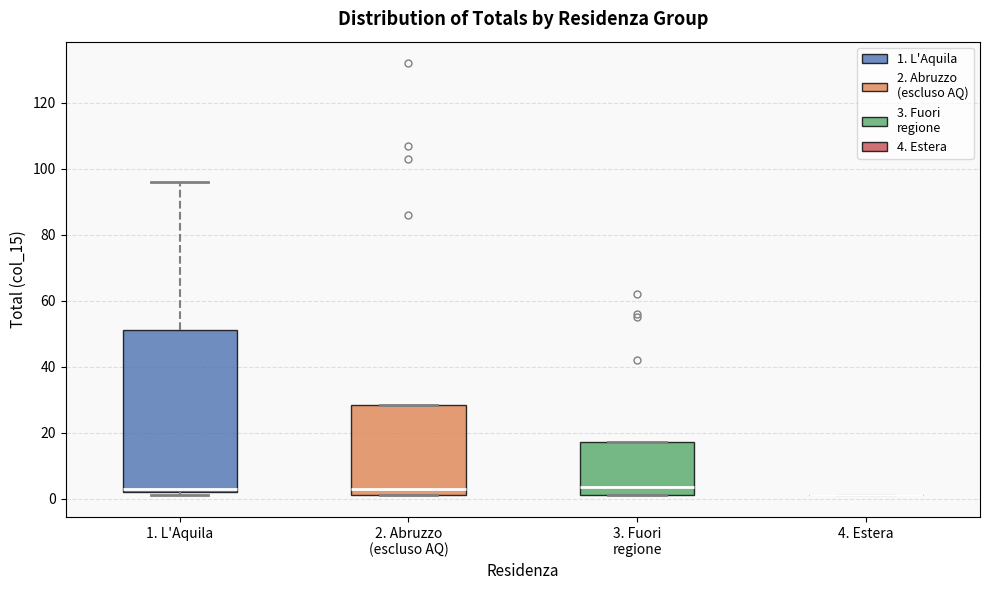

Which box is the tallest, from its lower edge to its upper edge?

1. L'Aquila